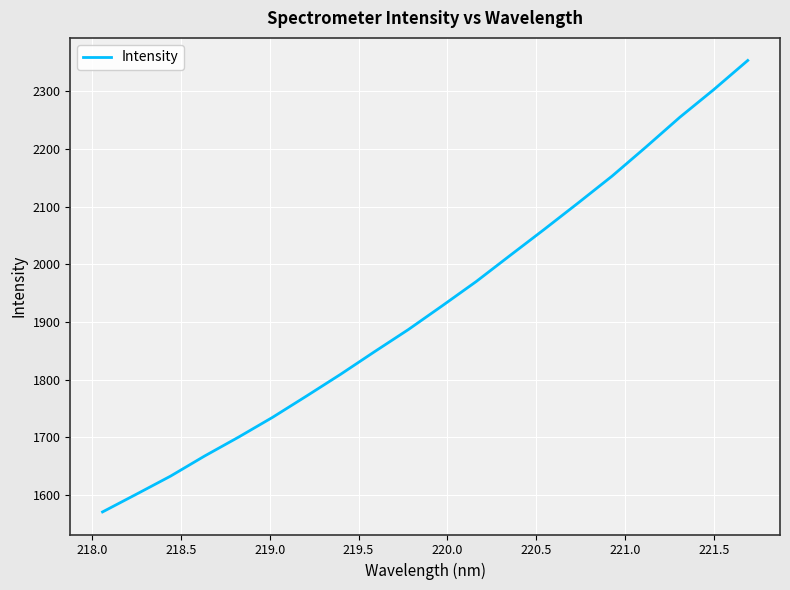

How many series are shown in this chart?

1